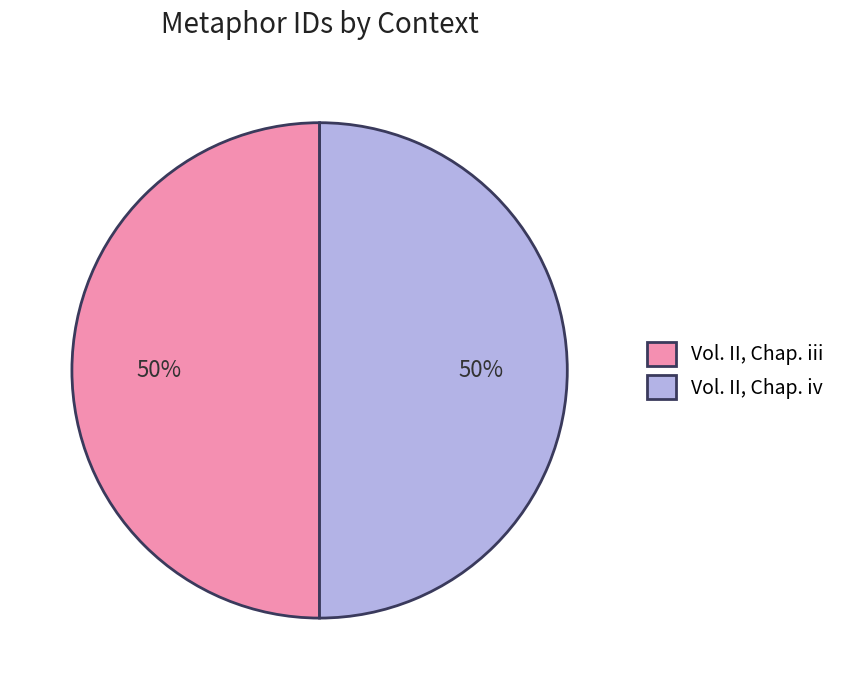

To the nearest percent, what is the average slice percentage?

50%